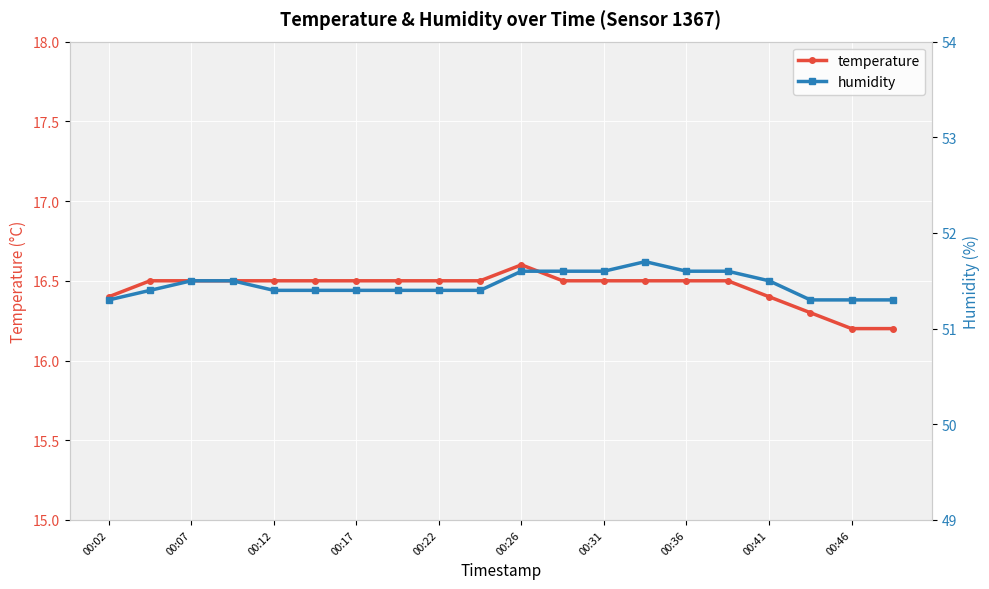

True or false: temperature has a value of 16.5 at 00:22.

True